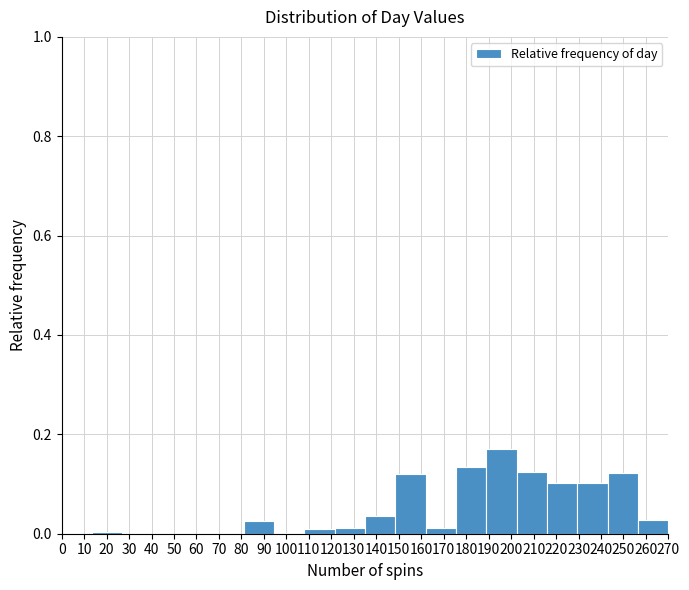

Which range on the x-axis has the tallest bar?

189.0 to 202.5